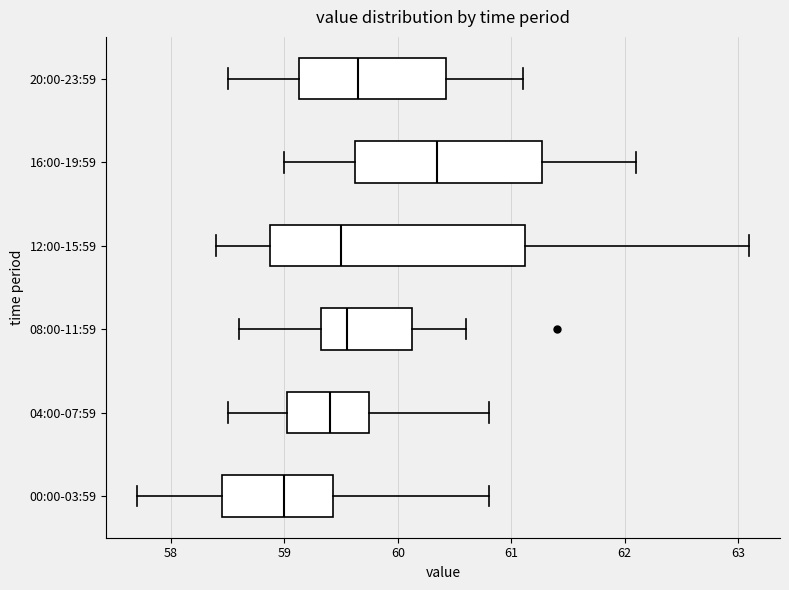

Reading bottom to top, transcribe this box plot: for each box, give where its median line is, the range the box spans, and where its two whiskers end, as read against the x-axis. The values are not printed on the chart, so give them approximately, as read against the axis.

00:00-03:59: median 59.0, box 58.5 to 59.4, whiskers 57.7 to 60.8
04:00-07:59: median 59.4, box 59.0 to 59.8, whiskers 58.5 to 60.8
08:00-11:59: median 59.6, box 59.3 to 60.1, whiskers 58.6 to 60.6
12:00-15:59: median 59.5, box 58.9 to 61.1, whiskers 58.4 to 63.1
16:00-19:59: median 60.4, box 59.6 to 61.3, whiskers 59.0 to 62.1
20:00-23:59: median 59.7, box 59.1 to 60.4, whiskers 58.5 to 61.1